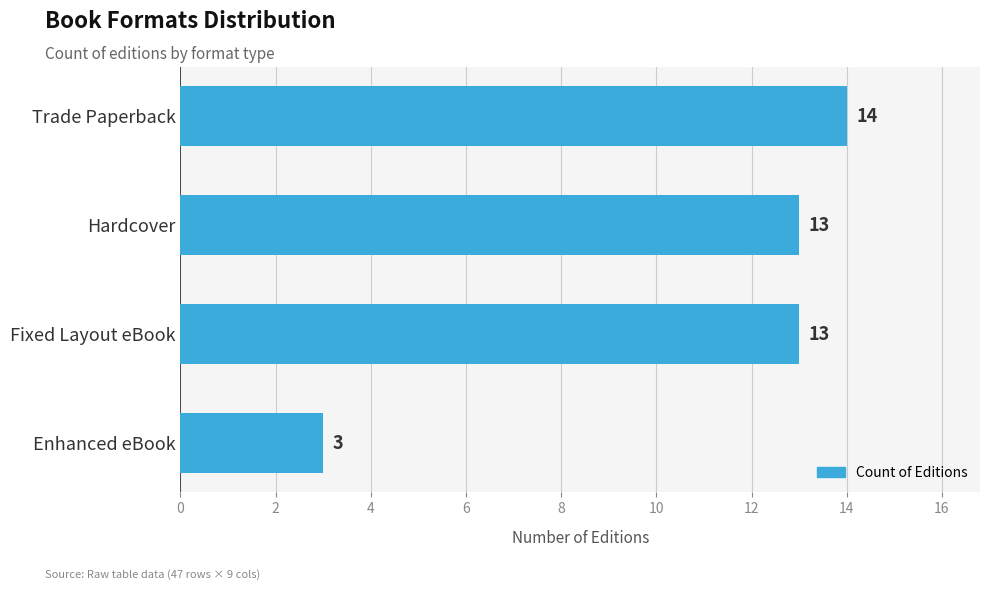

Is it true that the value at Trade Paperback is 14?

True